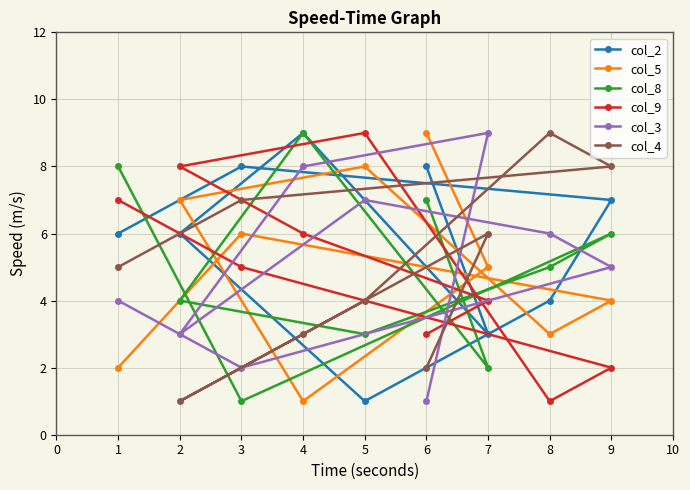

Reading left to right, transcribe all the data shown in this chart.

col_2: 1=6	2=6	3=8	4=9	5=1	6=8	7=3	8=4	9=7
col_5: 1=2	2=7	3=6	4=1	5=8	6=9	7=5	8=3	9=4
col_8: 1=8	2=4	3=1	4=9	5=3	6=7	7=2	8=5	9=6
col_9: 1=7	2=8	3=5	4=6	5=9	6=3	7=4	8=1	9=2
col_3: 1=4	2=3	3=2	4=8	5=7	6=1	7=9	8=6	9=5
col_4: 1=5	2=1	3=7	4=3	5=4	6=2	7=6	8=9	9=8